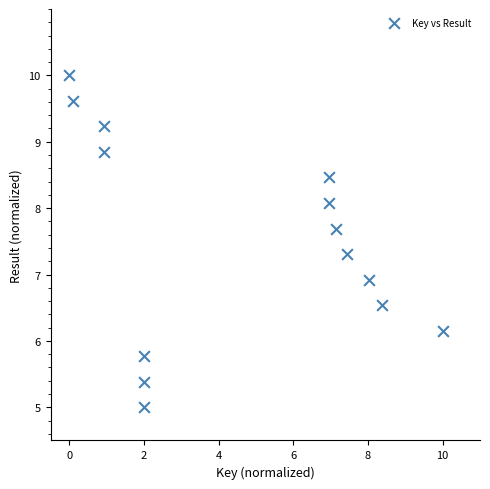

What Y value in the scatter plot is closest to 7?

6.9